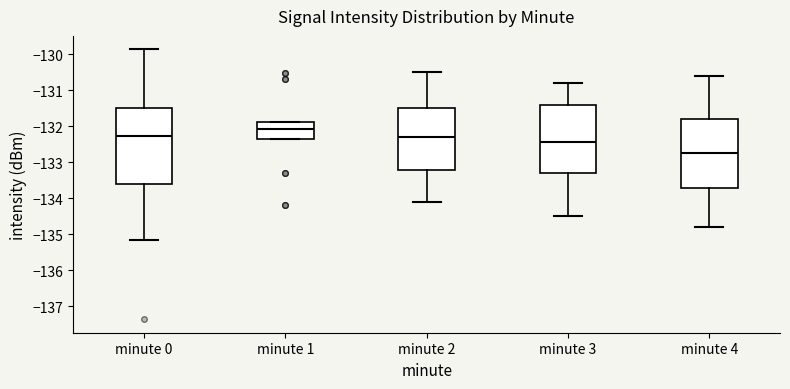

Where does the median line of the box for minute 2 sit on the y-axis? The values are not printed on the chart, so give them approximately, as read against the axis.

-132.3